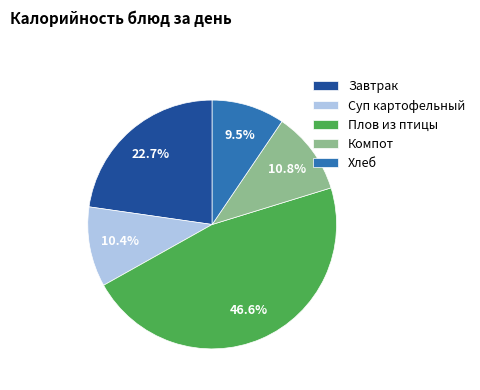

How many slices are in this pie chart?

5